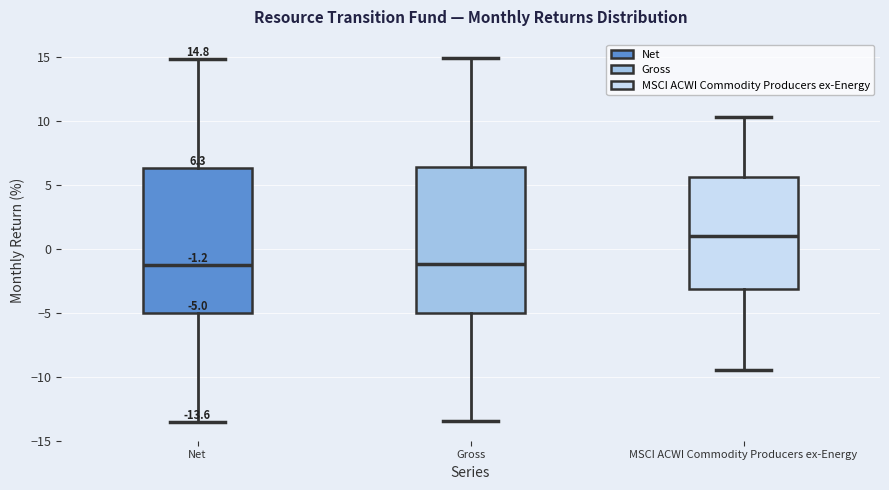

Which box has the highest median line?

MSCI ACWI Commodity Producers ex-Energy